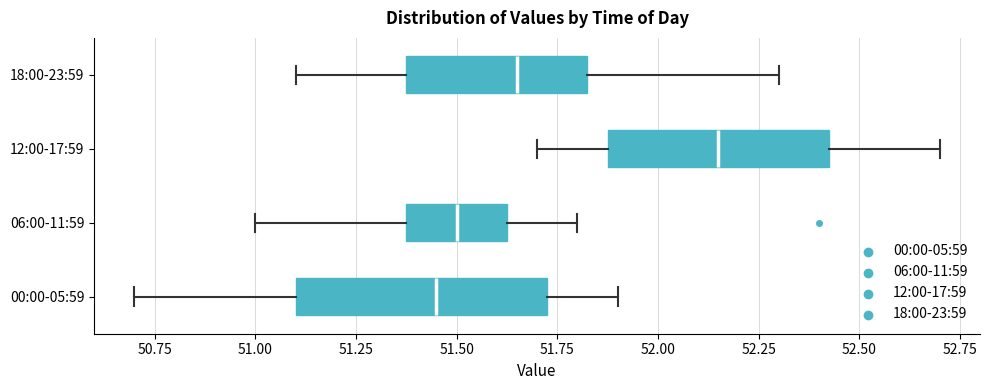

Which box has the furthest to the right median line?

12:00-17:59